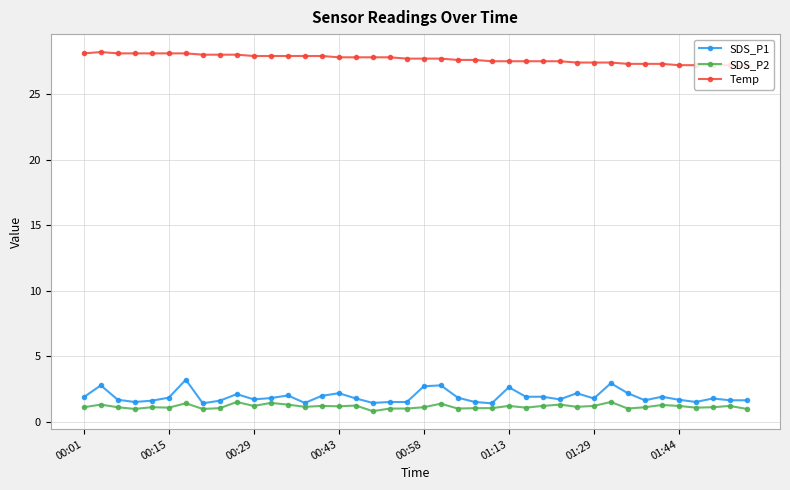

What is the value of the Temp point at the 2nd from the left?

28.2